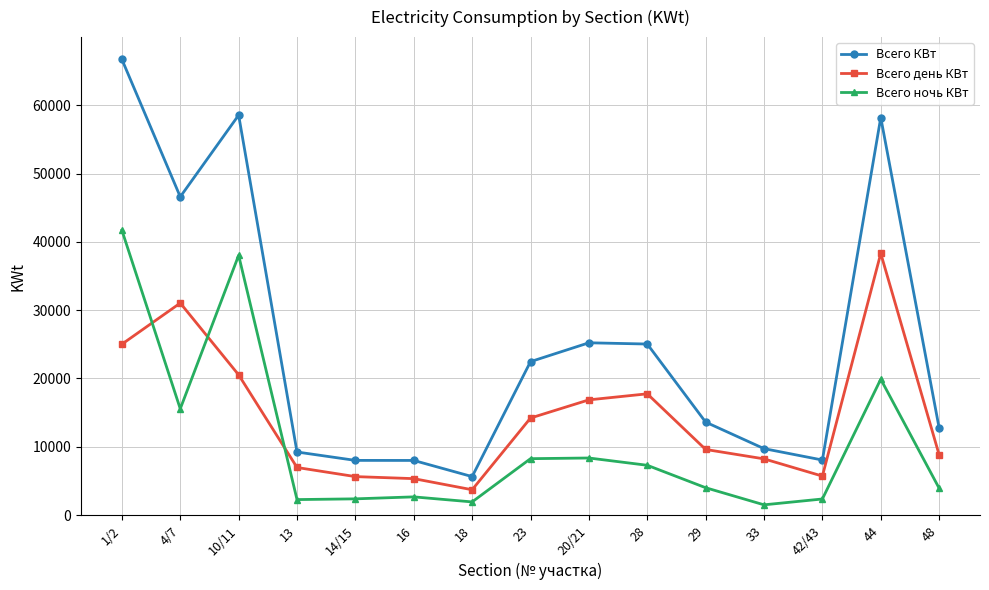

What is the minimum value for Всего ночь КВт?

1498.9